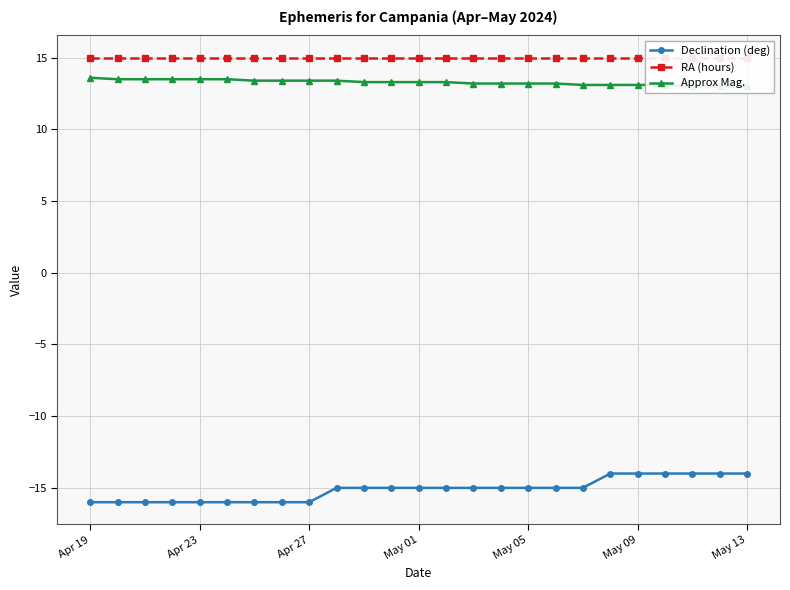

Which series has the largest total across all categories?

RA (hours)